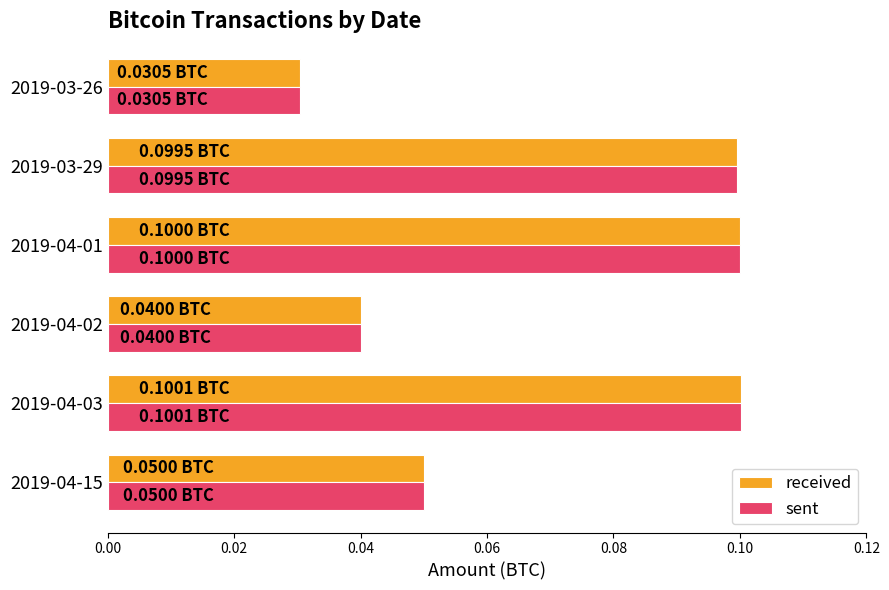

Is the value of sent at 2019-04-02 greater than the value of received at 2019-04-15?

No